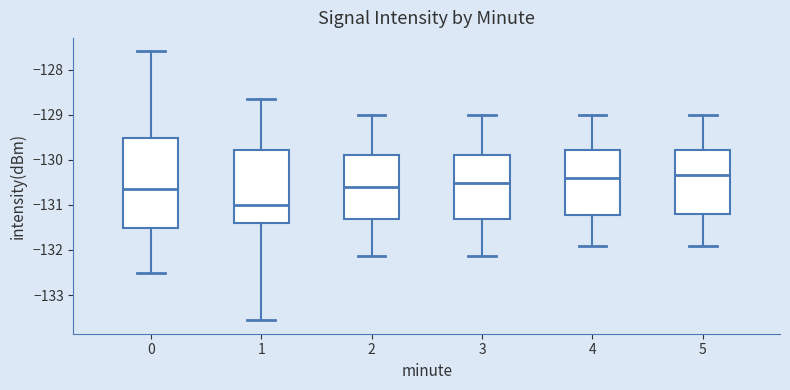

Which box has the lowest median line?

1